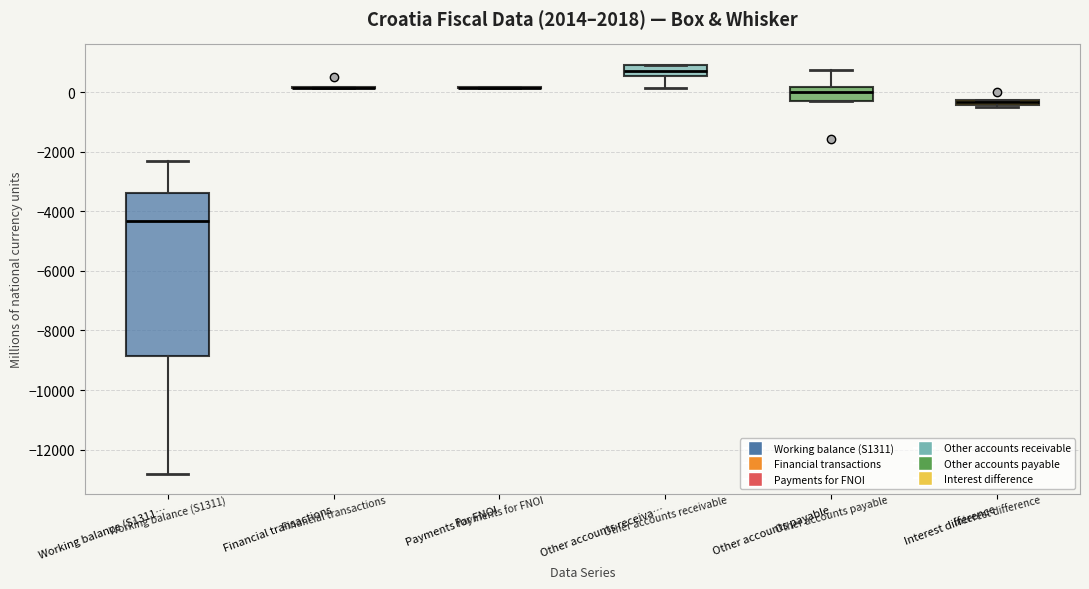

Where does the median line of the box for Working balance (S1311… sit on the y-axis? The values are not printed on the chart, so give them approximately, as read against the axis.

-4400